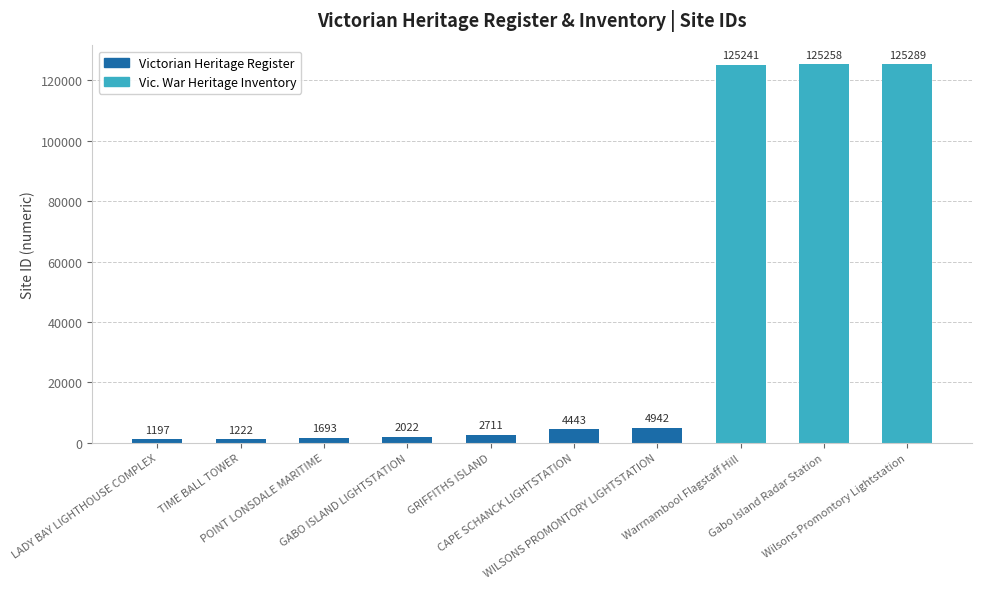

Between Gabo Island Radar Station and CAPE SCHANCK LIGHTSTATION, which is larger?

Gabo Island Radar Station